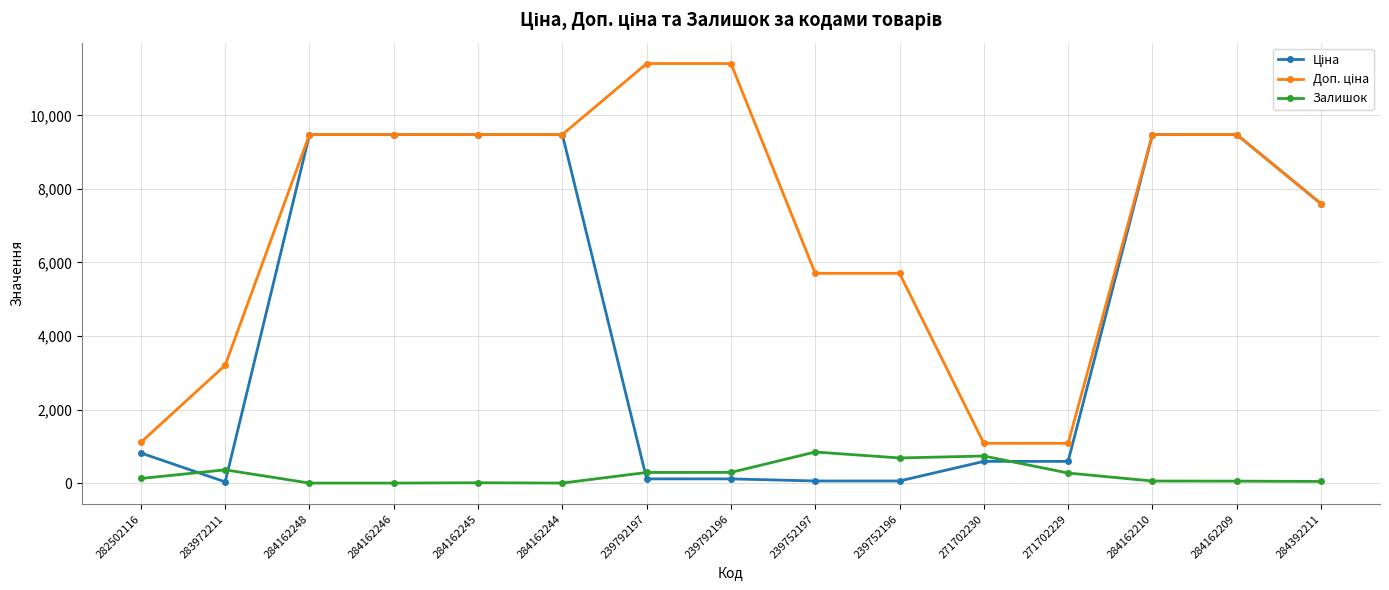

What is the maximum value shown in the chart?

11410.0